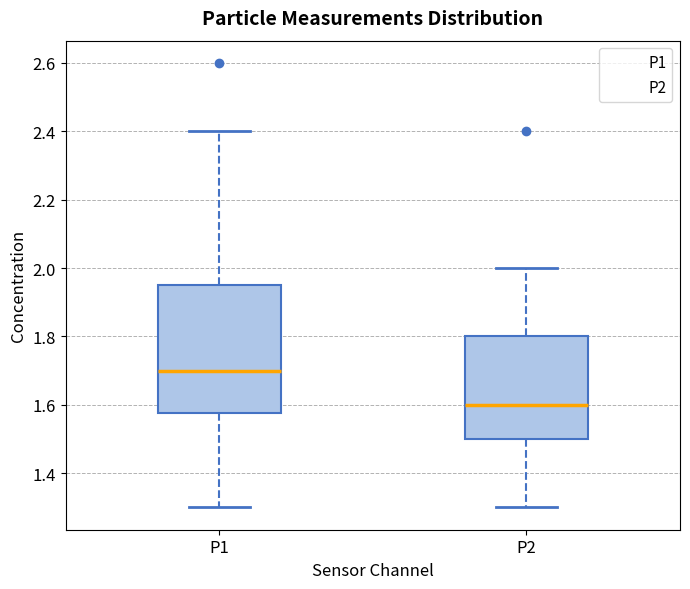

Which box's median line is the highest?

P1